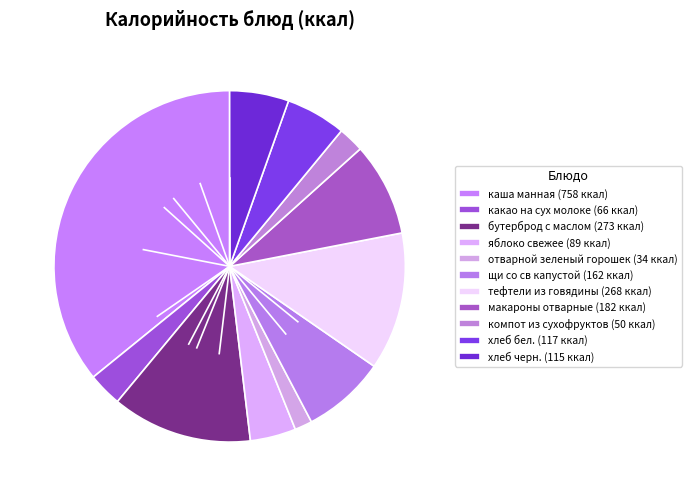

What is the smallest slice in the pie chart?

отварной зеленый горошек